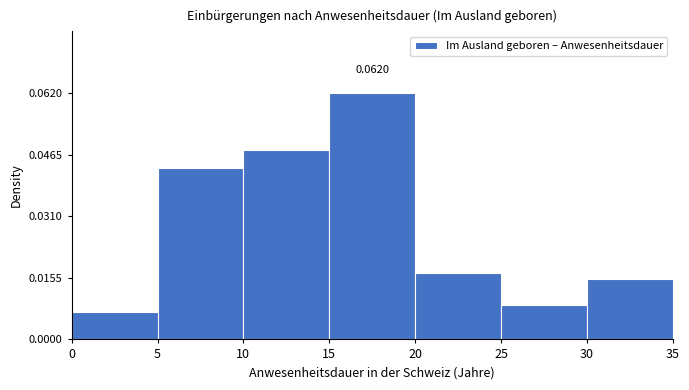

Over which range of the x-axis is the bar tallest?

15 to 20